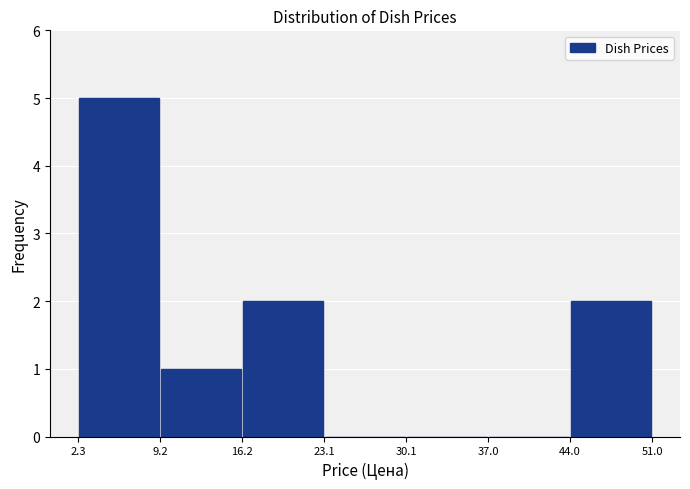

What is the height of the bar covering 16.2 to 23.1 on the x-axis? The values are not printed on the chart, so give them approximately, as read against the axis.

2